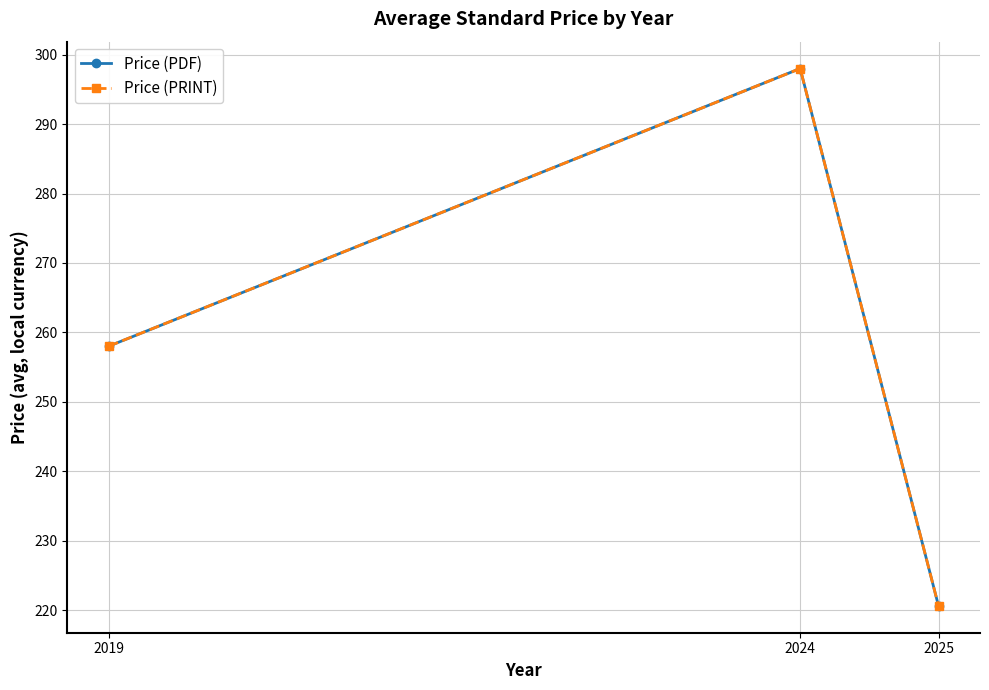

Which series has the largest total across all categories?

Price (PDF)